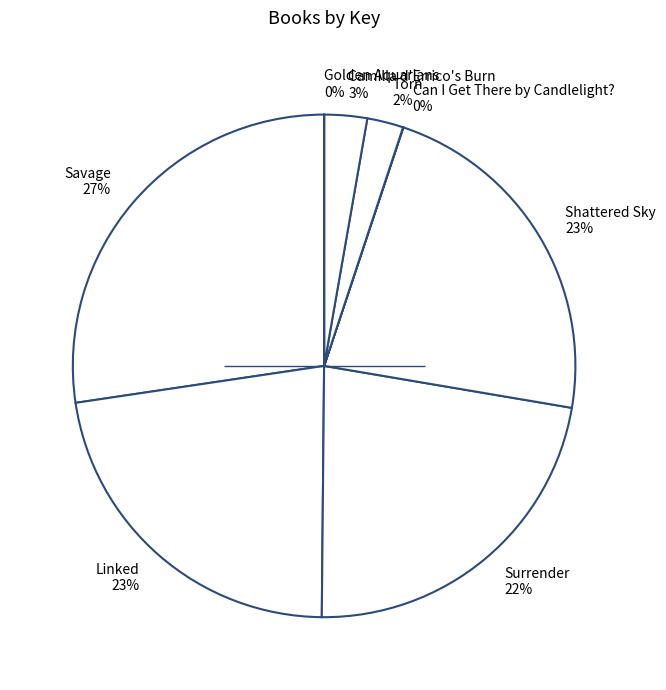

Is there any slice that represents more than half of the pie?

No